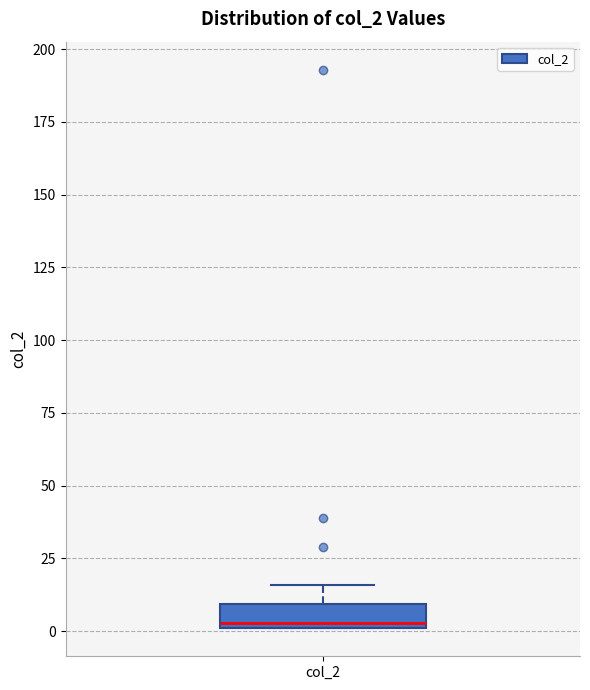

Where does the median line of the box for col_2 sit on the y-axis? The values are not printed on the chart, so give them approximately, as read against the axis.

5